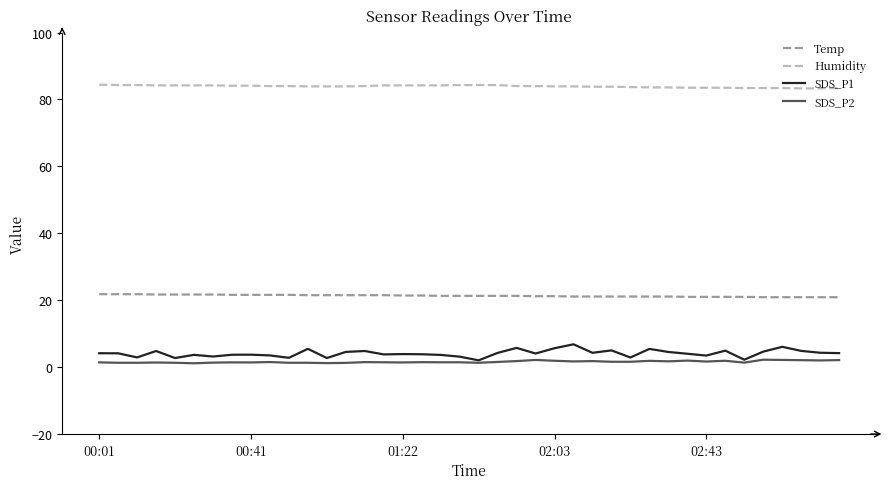

What is the lowest value of the Temp series?

20.9